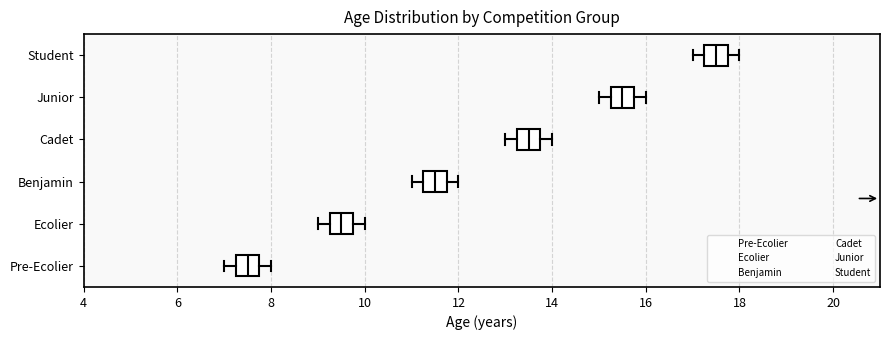

Where does the left whisker of the box for Pre-Ecolier end on the x-axis? The values are not printed on the chart, so give them approximately, as read against the axis.

7.0